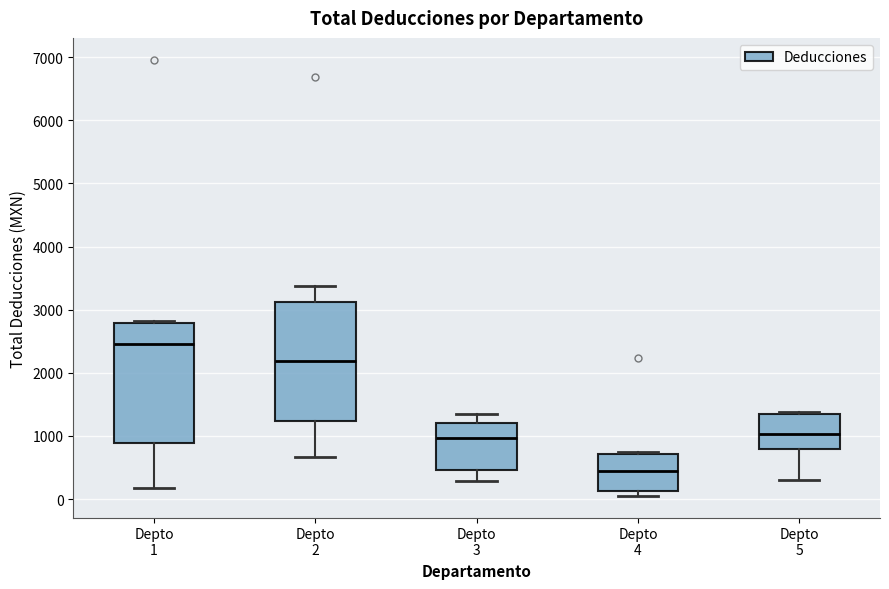

Which box's median line is the lowest?

Depto 4